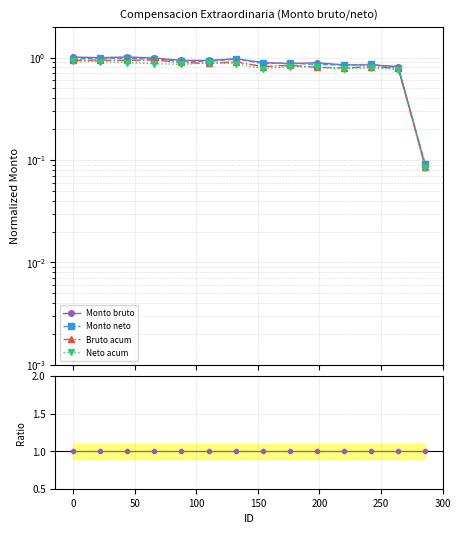

Reading left to right, what are all the values shown in this chart?

Monto bruto: 1.0	1.0	1.0	1.0	0.9	0.9	1.0	0.9	0.9	0.9	0.8	0.8	0.8	0.1
Monto neto: 1.0	1.0	1.0	1.0	0.9	0.9	1.0	0.9	0.9	0.9	0.8	0.9	0.8	0.1
Bruto acum: 0.9	0.9	0.9	0.9	0.9	0.9	0.9	0.8	0.8	0.8	0.8	0.8	0.8	0.1
Neto acum: 0.9	0.9	0.9	0.9	0.9	0.9	0.9	0.8	0.8	0.8	0.8	0.8	0.8	0.1
Ratio bruto/neto: 1.0	1.0	1.0	1.0	1.0	1.0	1.0	1.0	1.0	1.0	1.0	1.0	1.0	1.0